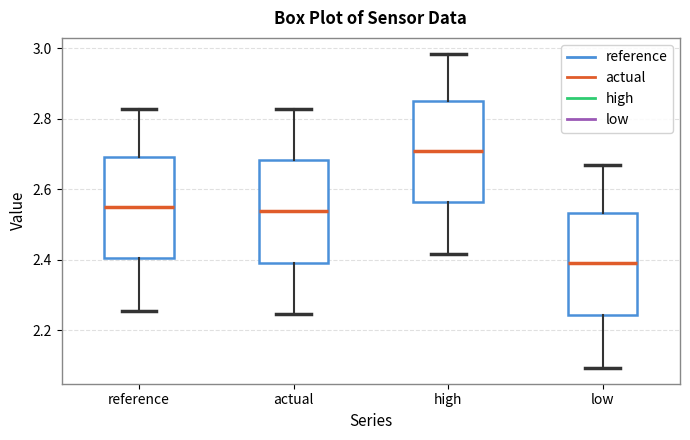

Reading left to right, transcribe this box plot: for each box, give where its median line is, the range the box spans, and where its two whiskers end, as read against the y-axis. The values are not printed on the chart, so give them approximately, as read against the axis.

reference: median 2.54, box 2.40 to 2.70, whiskers 2.26 to 2.82
actual: median 2.54, box 2.40 to 2.68, whiskers 2.24 to 2.82
high: median 2.70, box 2.56 to 2.84, whiskers 2.42 to 2.98
low: median 2.40, box 2.24 to 2.54, whiskers 2.10 to 2.68